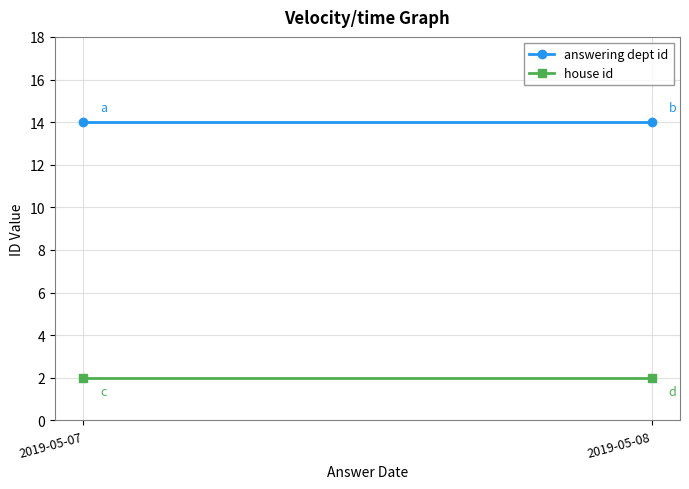

What is the value of the house id point at the 1st from the left?

2